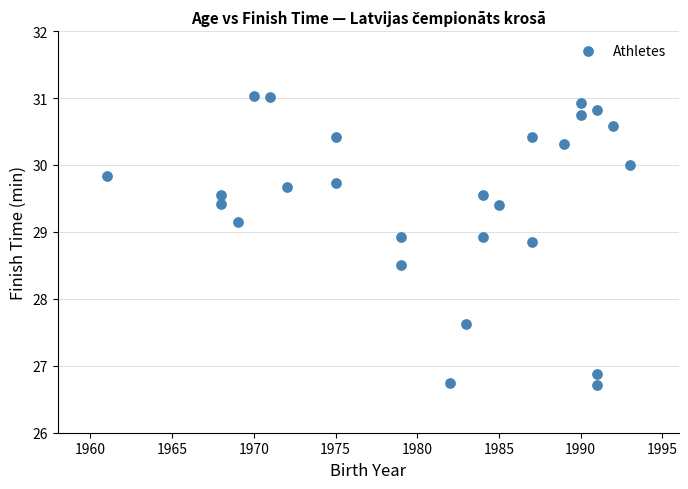

What Y value in the scatter plot is closest to 28?

27.6